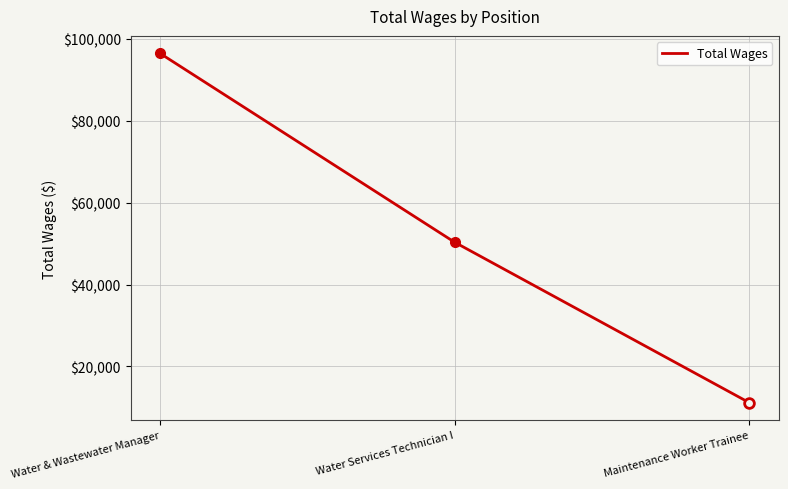

Between Maintenance Worker Trainee and Water & Wastewater Manager, which is larger?

Water & Wastewater Manager